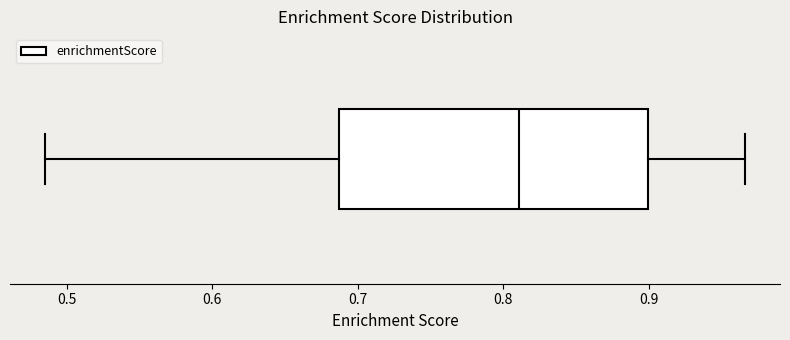

Transcribe this box plot: give where the median line is, the range the box spans, and where the two whiskers end, as read against the x-axis. The values are not printed on the chart, so give them approximately, as read against the axis.

median 0.81, box 0.69 to 0.90, whiskers 0.48 to 0.97